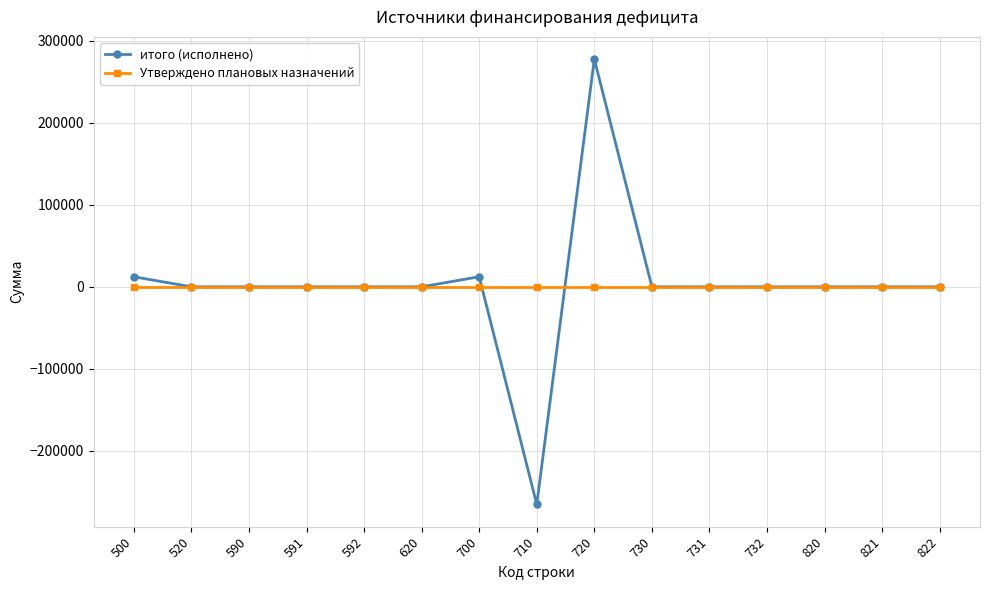

True or false: итого (исполнено) has more than 0 interior local peaks.

True